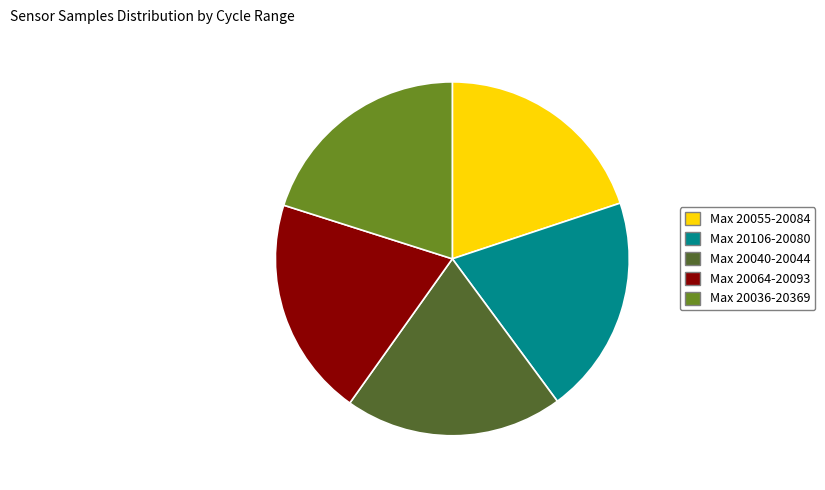

Combined, do Max 20036-20369 and Max 20064-20093 account for over 50%?

No